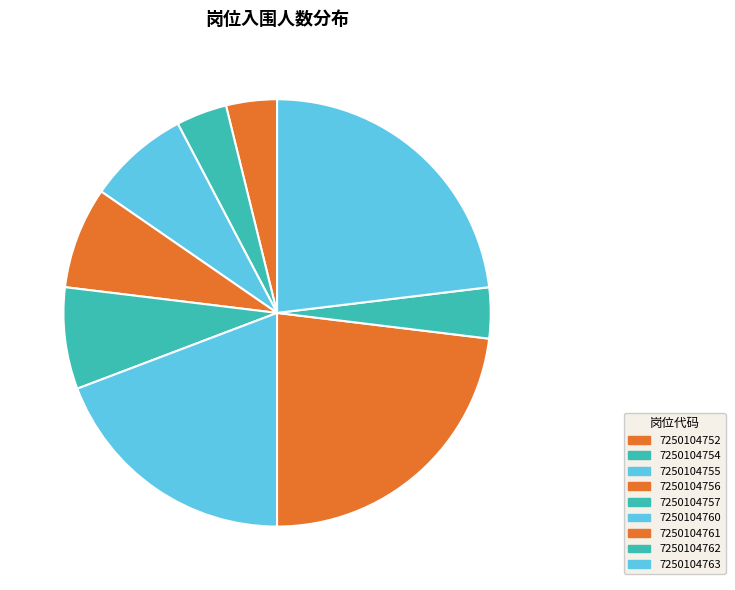

How many segments does this pie chart have?

9